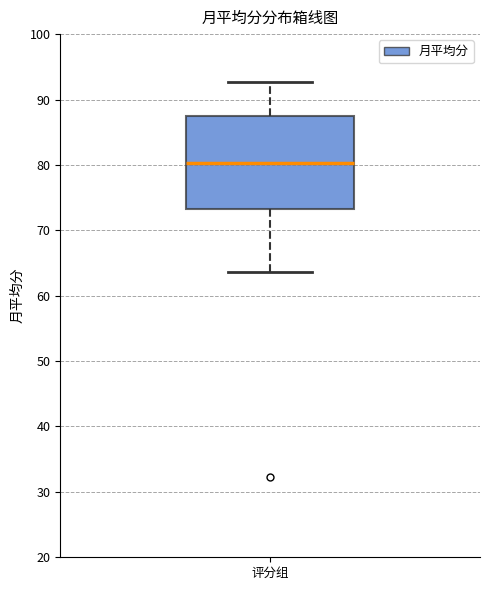

Read this box plot against the y-axis: the position of the median line, the range covered by the box, and the ends of both whiskers. The values are not printed on the chart, so give them approximately, as read against the axis.

median 80, box 73 to 88, whiskers 64 to 93